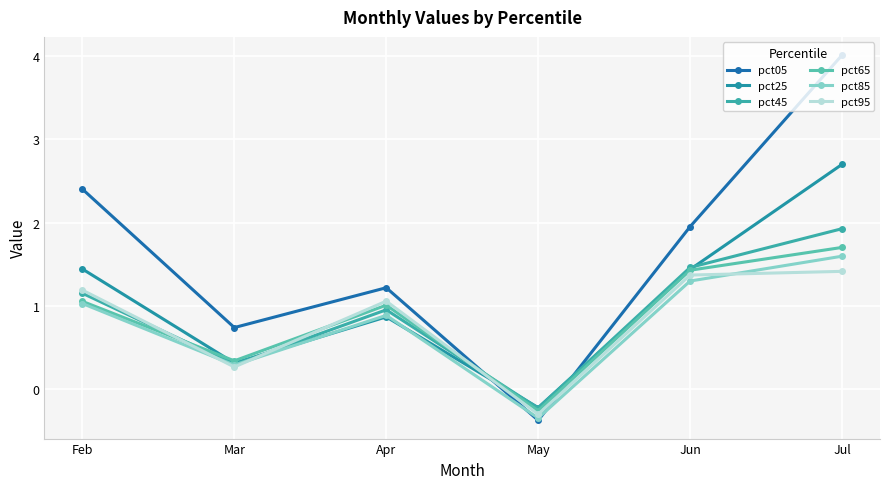

Reading left to right, transcribe all the data shown in this chart.

pct05: Feb=2.4	Mar=0.7	Apr=1.2	May=-0.4	Jun=2.0	Jul=4.0
pct25: Feb=1.4	Mar=0.3	Apr=0.9	May=-0.2	Jun=1.4	Jul=2.7
pct45: Feb=1.2	Mar=0.3	Apr=1.0	May=-0.2	Jun=1.5	Jul=1.9
pct65: Feb=1.1	Mar=0.3	Apr=1.0	May=-0.3	Jun=1.4	Jul=1.7
pct85: Feb=1.0	Mar=0.3	Apr=0.9	May=-0.3	Jun=1.3	Jul=1.6
pct95: Feb=1.2	Mar=0.3	Apr=1.1	May=-0.3	Jun=1.4	Jul=1.4